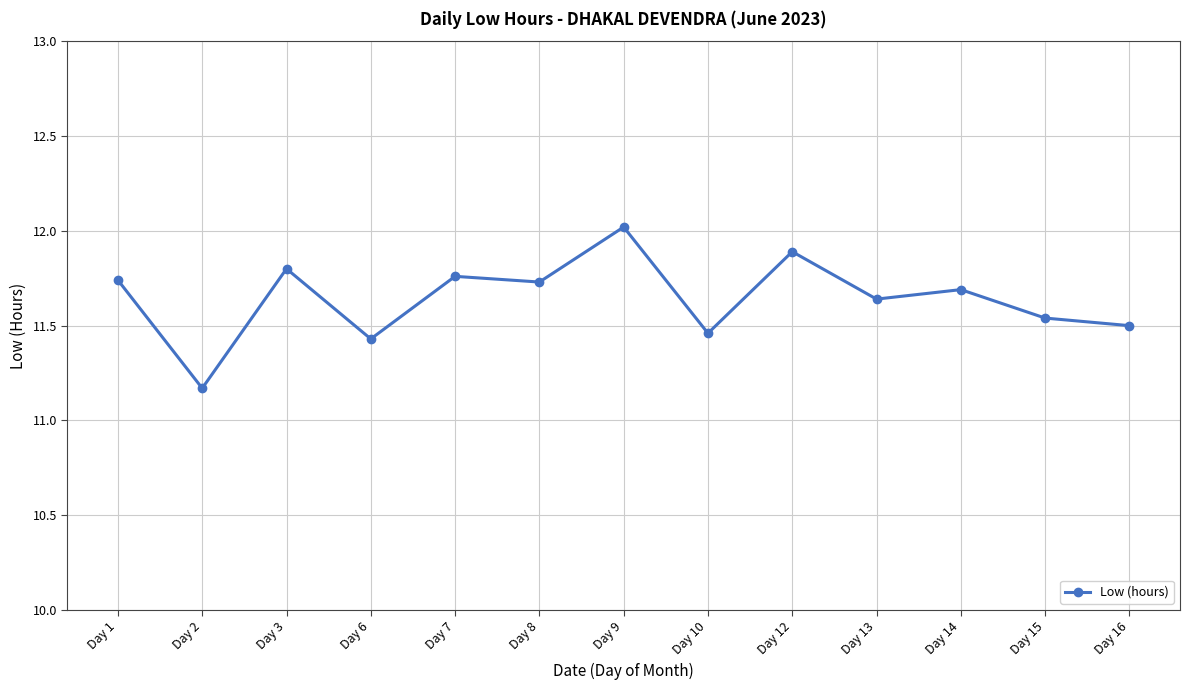

The value at Day 16 is 11.5. True or false?

True